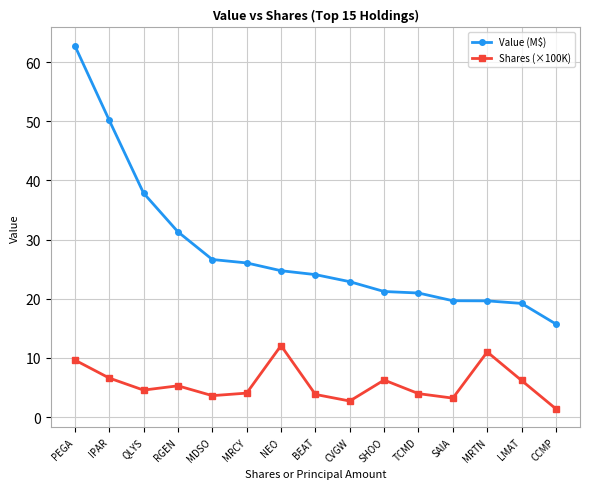

Is it true that Value (M$) equals 11.1 at MRTN?

False